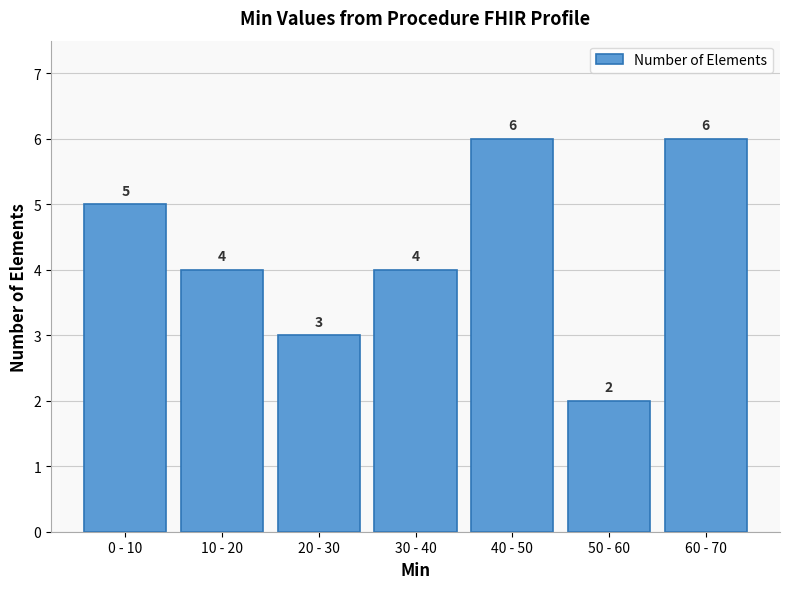

Reading left to right, extract all data points from this chart.

5	4	3	4	6	2	6